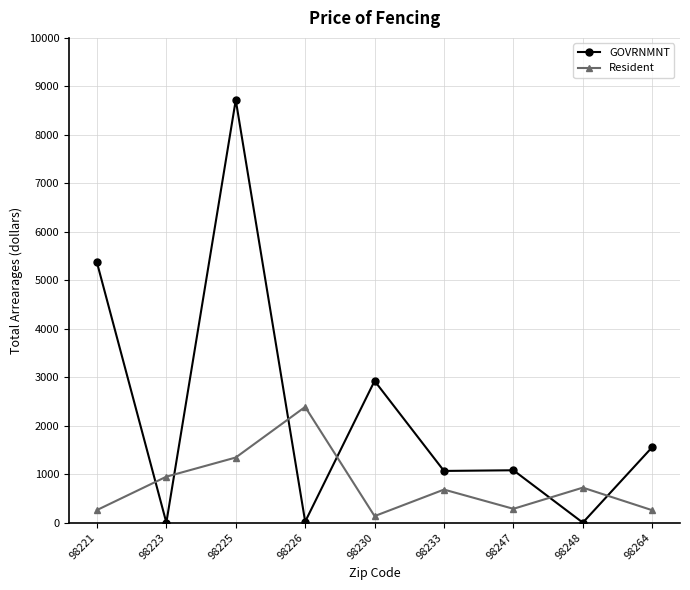

Is the value of GOVRNMNT at 98233 greater than the value of Resident at 98264?

Yes